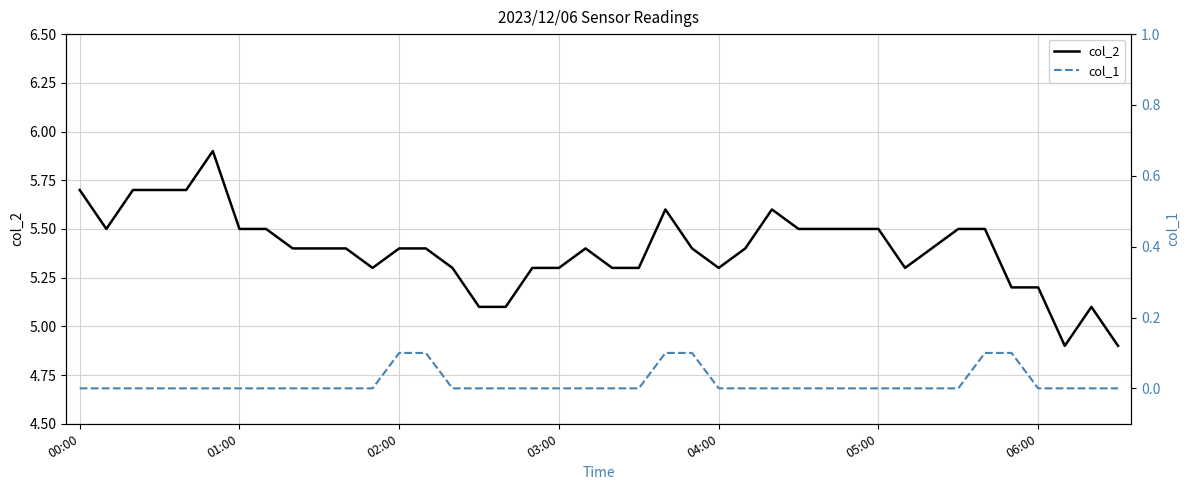

What is the difference between the highest and lowest values at 26?

5.6